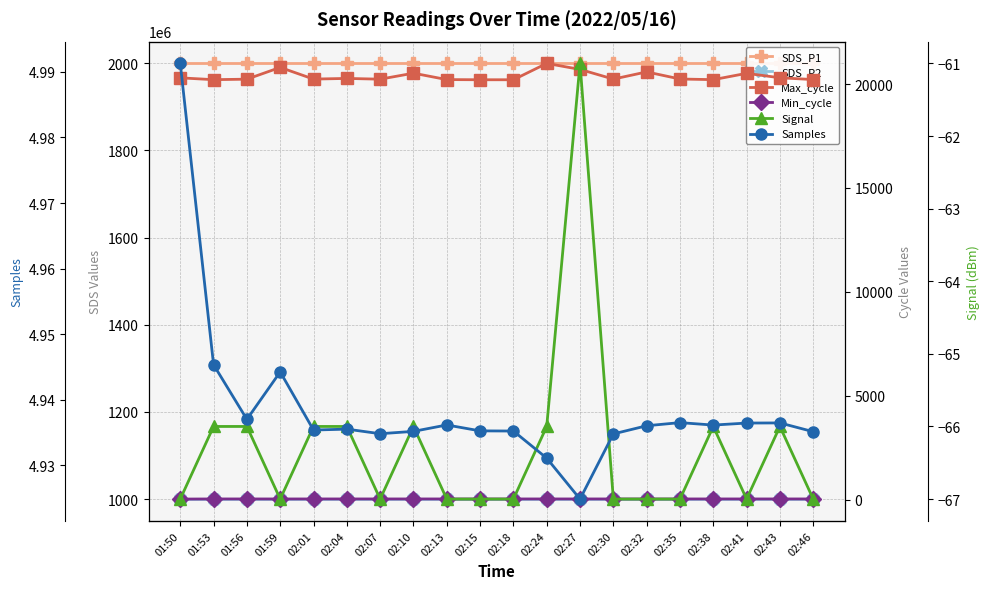

Reading left to right, list all the values displayed in this chart.

SDS_P1: 1999.9	1999.9	1999.9	1999.9	1999.9	1999.9	1999.9	1999.9	1999.9	1999.9	1999.9	1999.9	1999.9	1999.9	1999.9	1999.9	1999.9	1999.9	1999.9	1999.9
SDS_P2: 999.9	999.9	999.9	999.9	999.9	999.9	999.9	999.9	999.9	999.9	999.9	999.9	999.9	999.9	999.9	999.9	999.9	999.9	999.9	999.9
Max_cycle: 20297.0	20209.0	20233.0	20799.0	20237.0	20269.0	20233.0	20521.0	20213.0	20205.0	20205.0	20992.0	20703.0	20237.0	20583.0	20241.0	20210.0	20514.0	20300.0	20214.0
Min_cycle: 23.0	29.0	29.0	28.0	29.0	29.0	29.0	29.0	29.0	29.0	29.0	29.0	29.0	29.0	29.0	29.0	29.0	29.0	29.0	29.0
Signal: -67.0	-66.0	-66.0	-67.0	-66.0	-66.0	-67.0	-66.0	-67.0	-67.0	-67.0	-66.0	-61.0	-67.0	-67.0	-67.0	-66.0	-67.0	-66.0	-67.0
Samples: 4991298.0	4945344.0	4937011.0	4944247.0	4935379.0	4935519.0	4934819.0	4935174.0	4936154.0	4935252.0	4935227.0	4931093.0	4924851.0	4934787.0	4936033.0	4936511.0	4936136.0	4936445.0	4936464.0	4935128.0